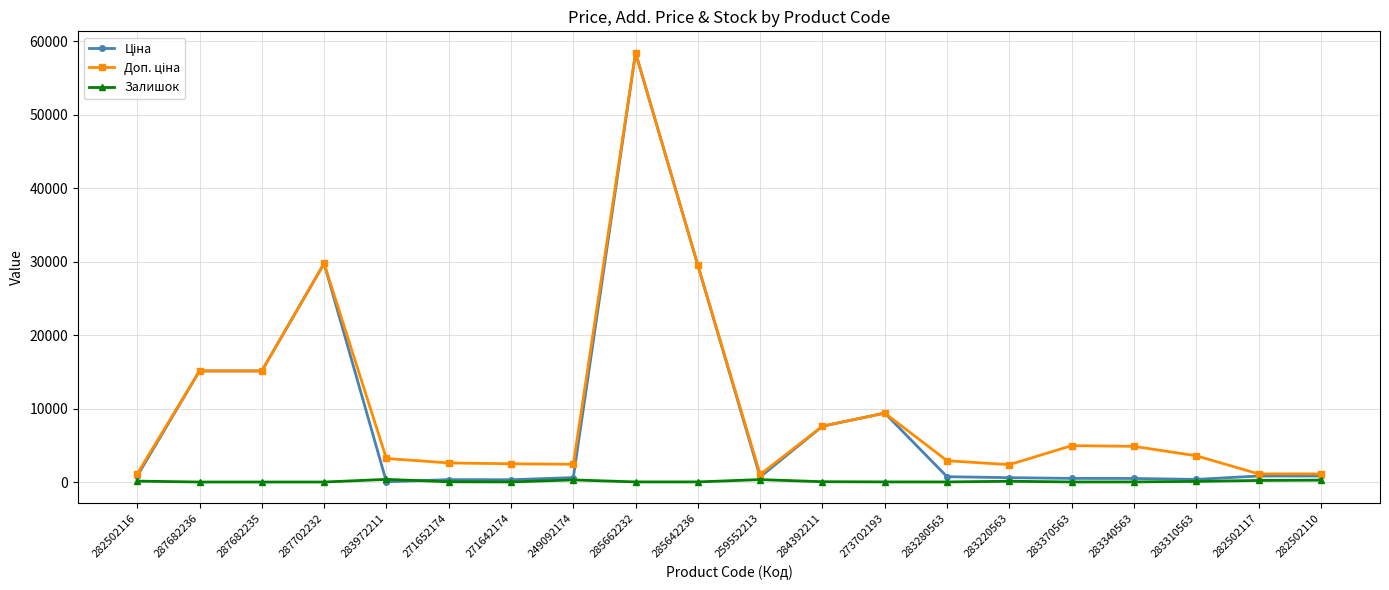

What is the spread (max minus min) of values at 287682235?

15120.0